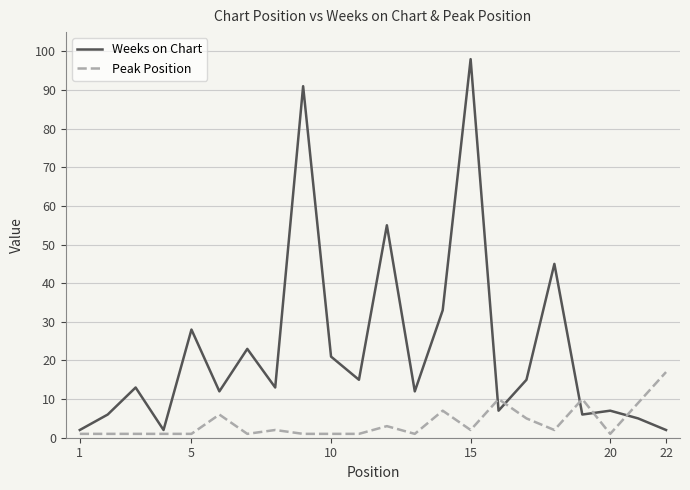

Which series has the widest spread of values?

Weeks on Chart